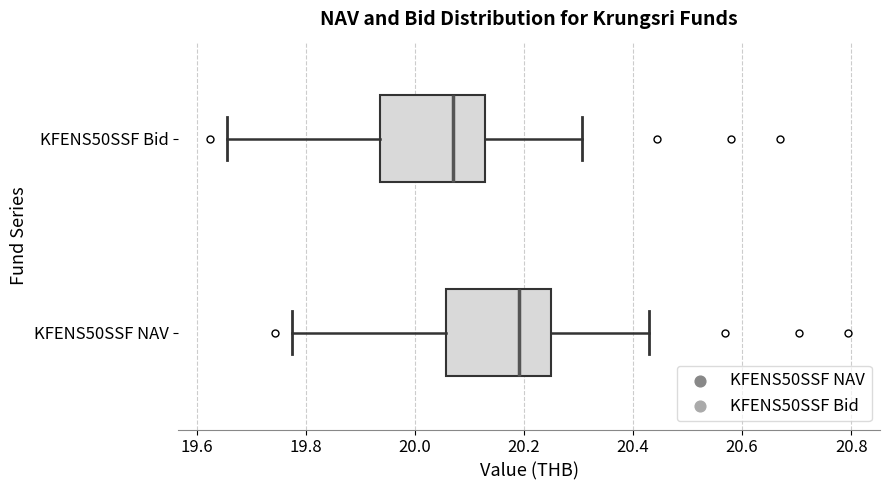

Where does the median line of the box for KFENS50SSF Bid sit on the x-axis? The values are not printed on the chart, so give them approximately, as read against the axis.

20.08